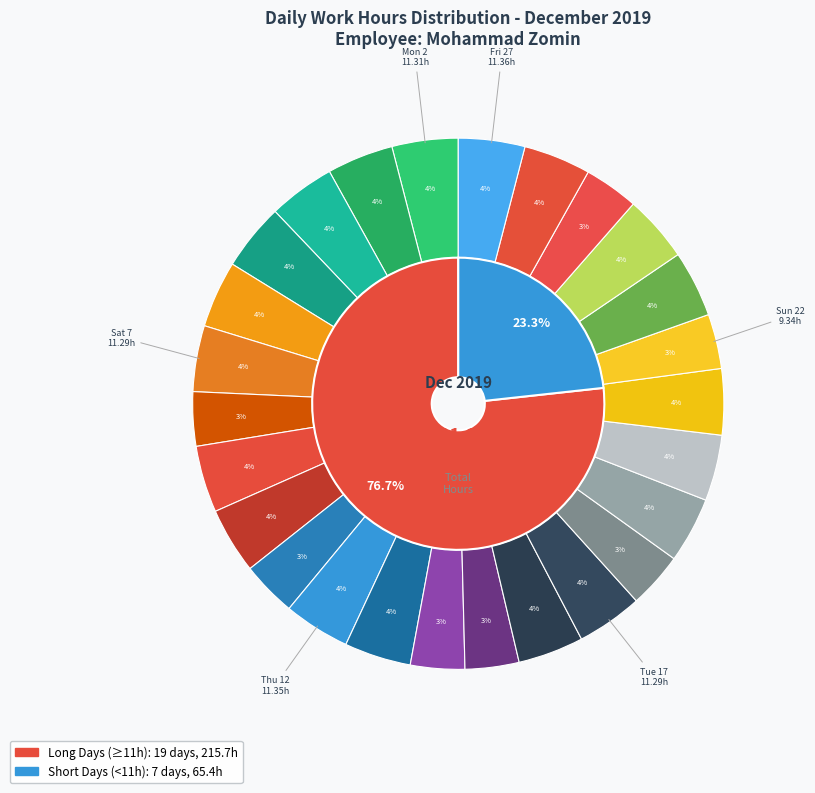

Is it true that Thu 5 is 1% of the pie?

False